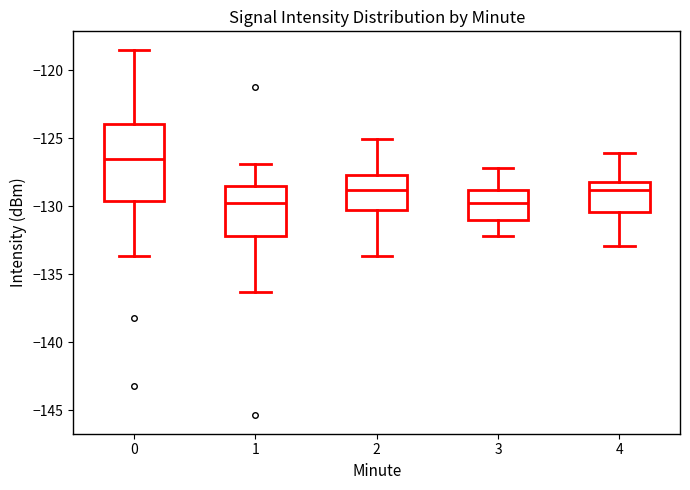

Where does the upper whisker of the box at x = 3 end on the y-axis? The values are not printed on the chart, so give them approximately, as read against the axis.

-127.0